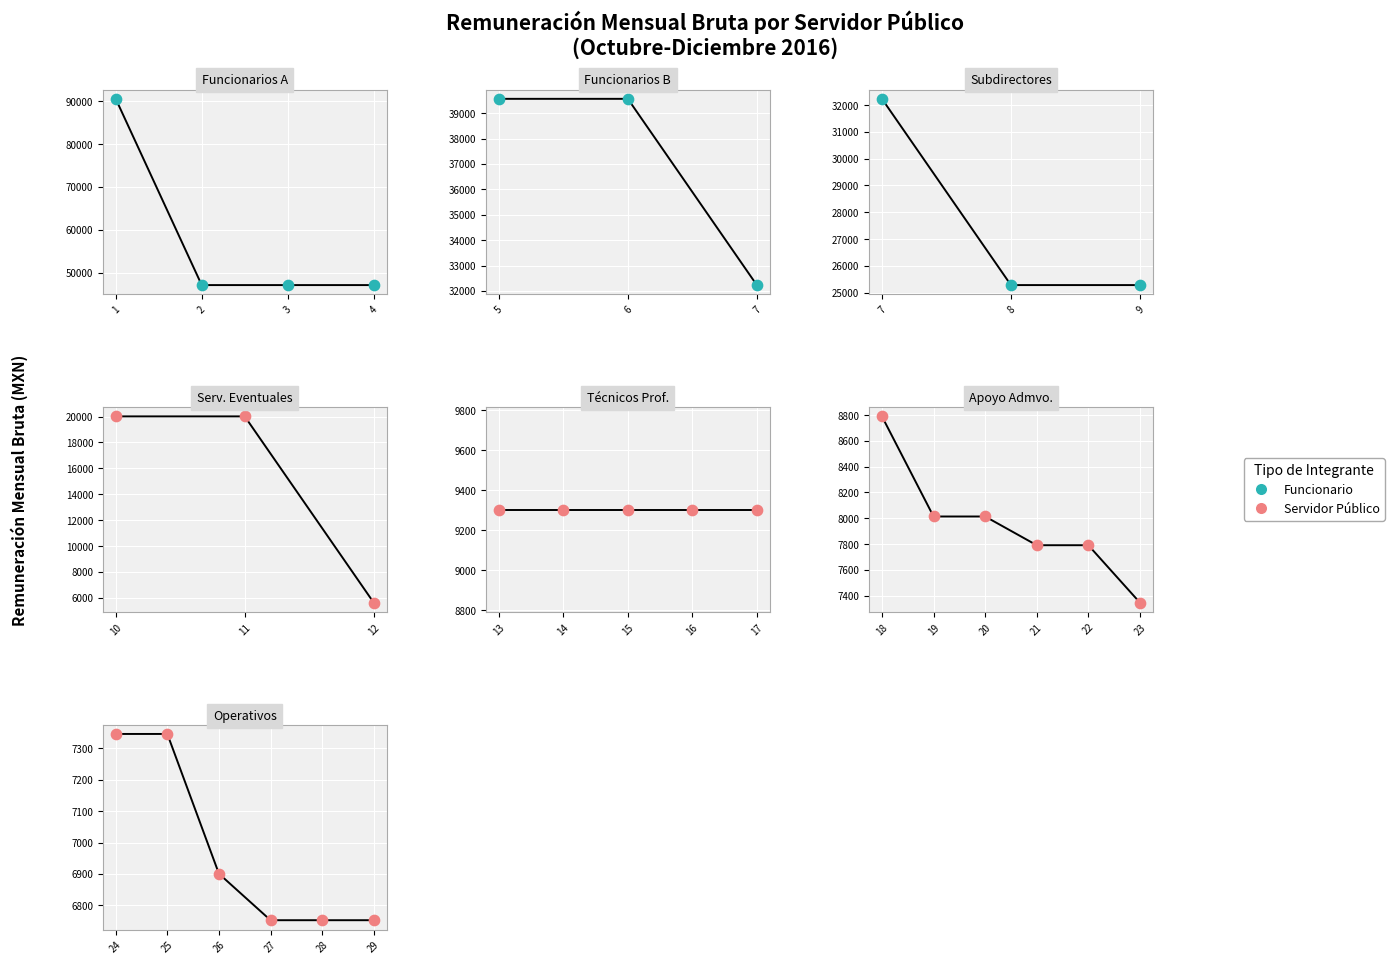

What is the ratio of the value at 11 to the value at 8?

0.8